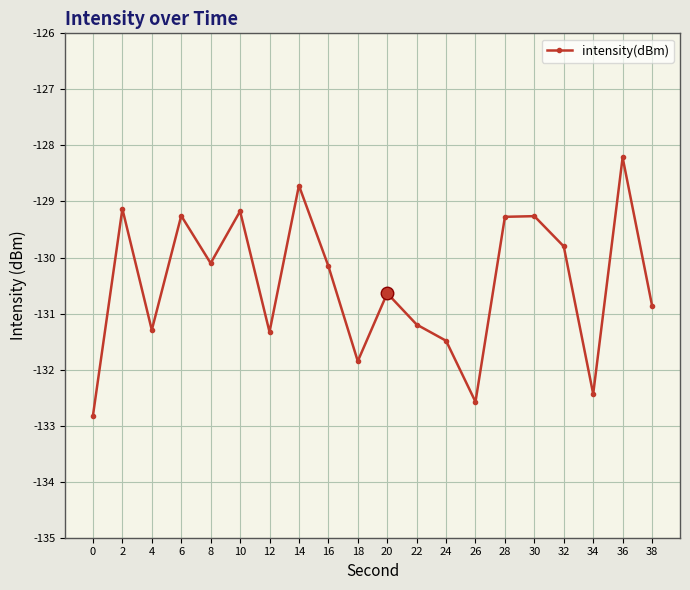

What is the average value?

-130.5